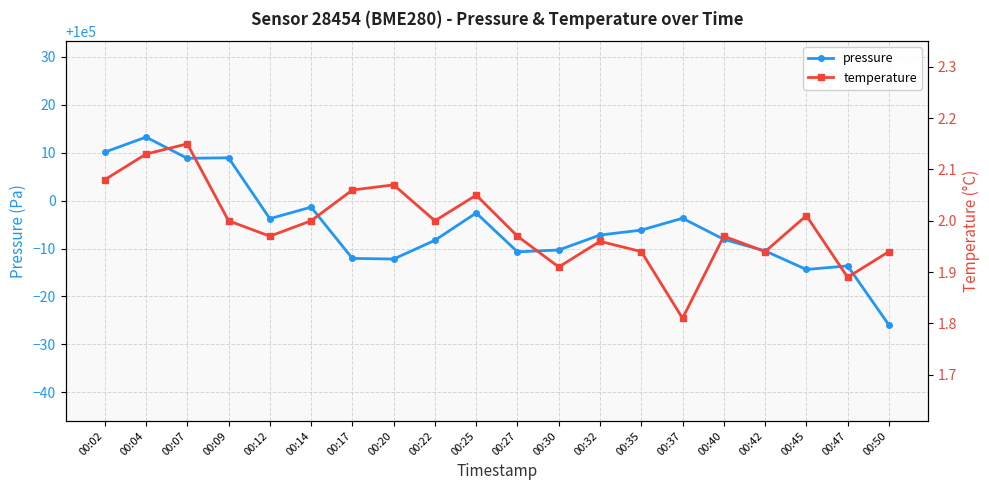

The value of temperature at 00:47 is 1.9. True or false?

True